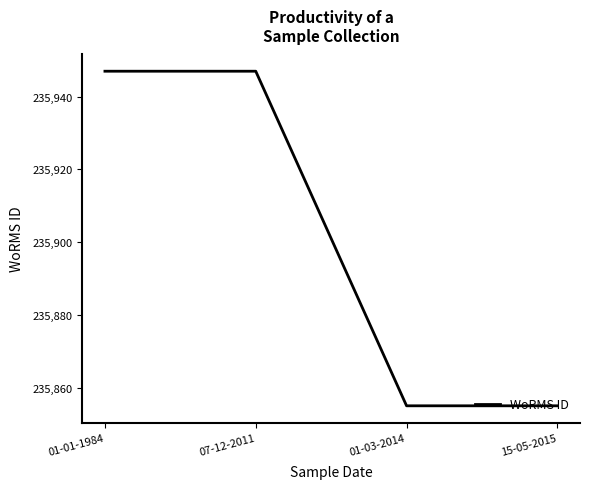

What is the sum of all values?

943604